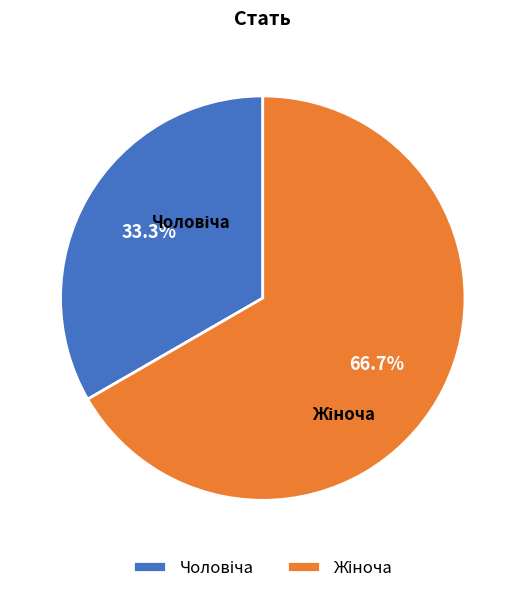

Is there any slice that represents more than half of the pie?

Yes